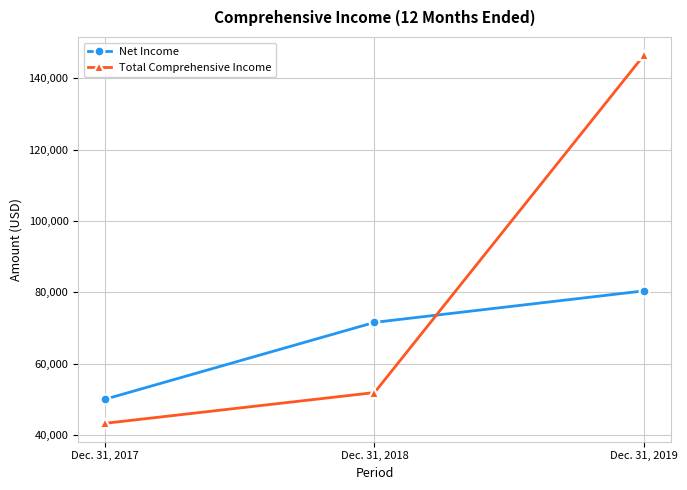

What is the difference between the maximum and minimum values in the Total Comprehensive Income series?

103169